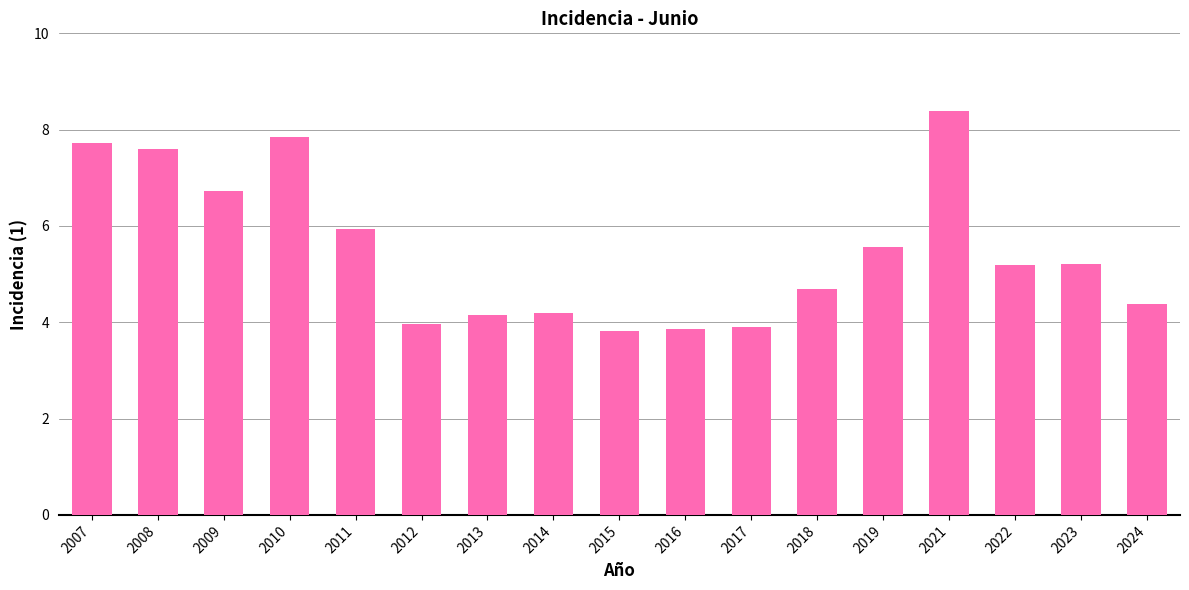

What is the average value?

5.5